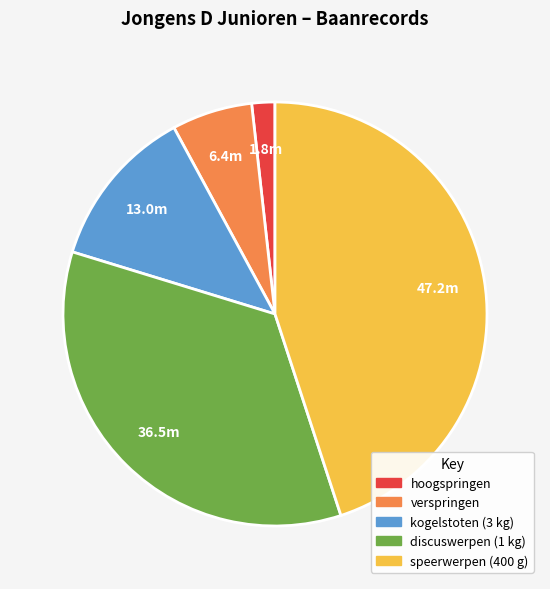

Does any single category account for the majority?

No